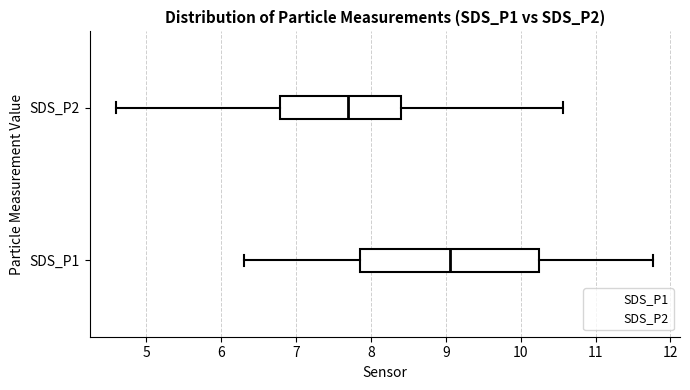

Which box is the widest, from its left edge to its right edge?

SDS_P1